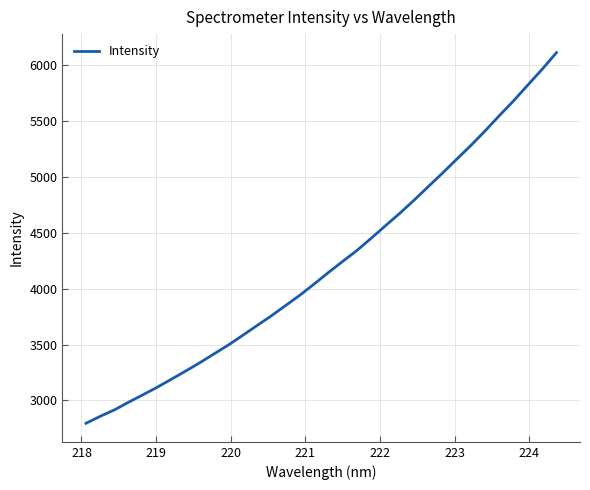

What is the smallest value displayed?

2796.1